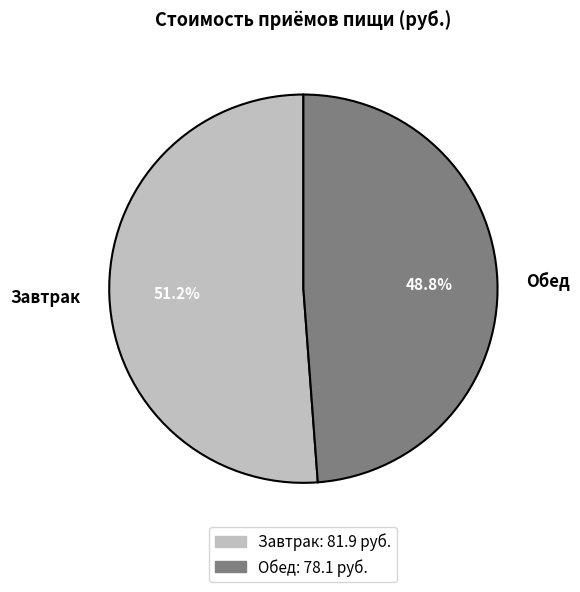

Does any single category account for the majority?

Yes